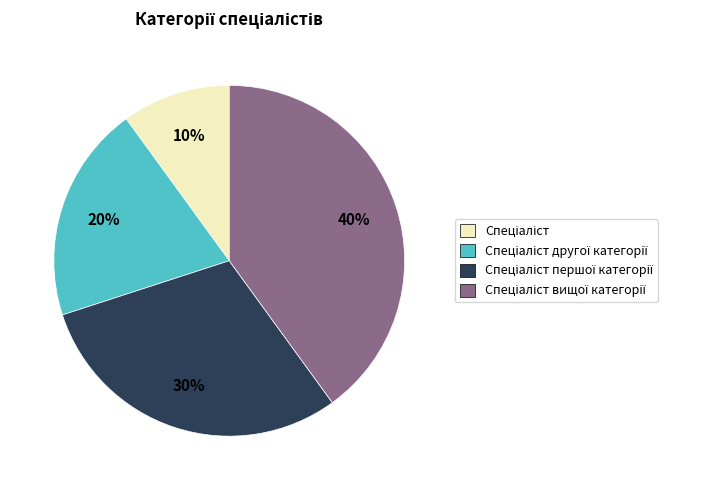

How many slices are in this pie chart?

4